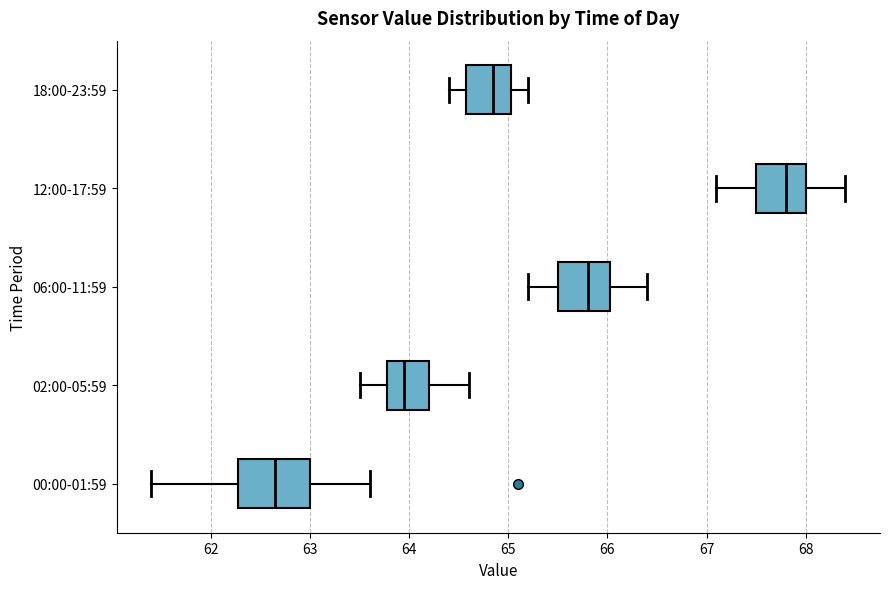

Reading bottom to top, read every box against the x-axis: the position of its median line, the range the box covers, and the ends of its whiskers. The values are not printed on the chart, so give them approximately, as read against the axis.

00:00-01:59: median 62.7, box 62.3 to 63.0, whiskers 61.4 to 63.6
02:00-05:59: median 64.0, box 63.8 to 64.2, whiskers 63.5 to 64.6
06:00-11:59: median 65.8, box 65.5 to 66.0, whiskers 65.2 to 66.4
12:00-17:59: median 67.8, box 67.5 to 68.0, whiskers 67.1 to 68.4
18:00-23:59: median 64.9, box 64.6 to 65.0, whiskers 64.4 to 65.2